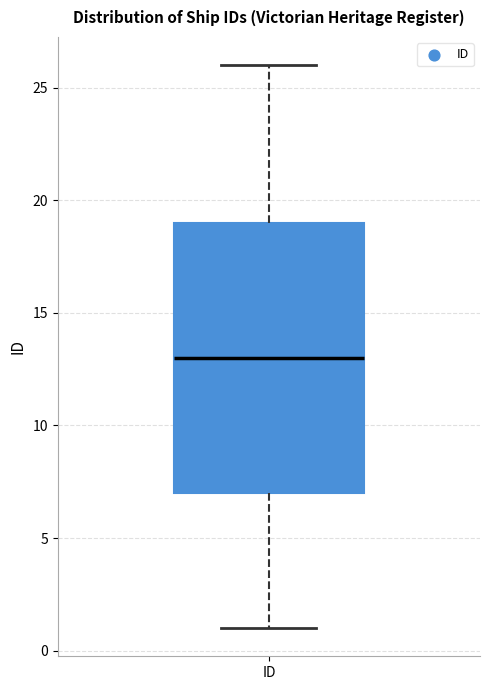

Read this box plot against the y-axis: the position of the median line, the range covered by the box, and the ends of both whiskers. The values are not printed on the chart, so give them approximately, as read against the axis.

median 13, box 7 to 19, whiskers 1 to 26